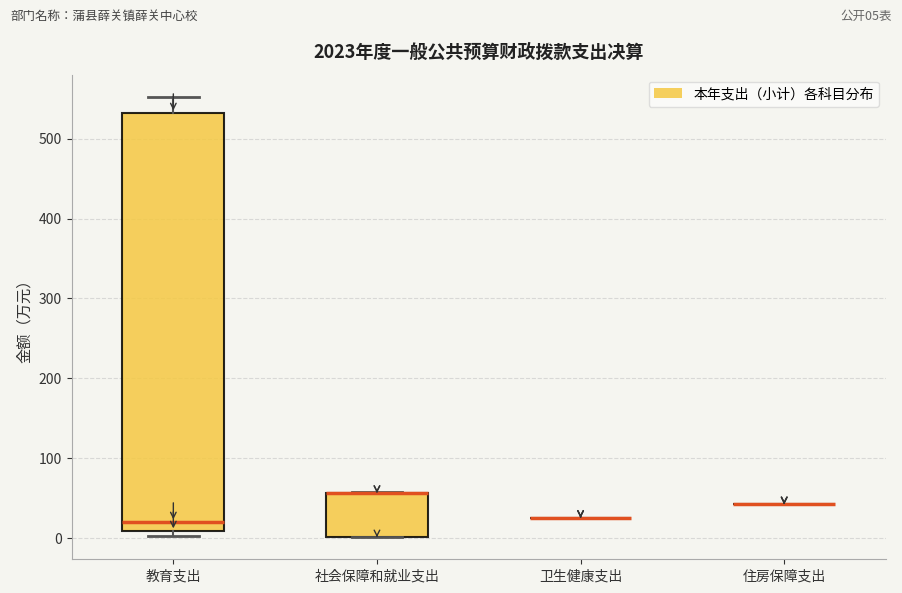

Reading left to right, transcribe this box plot: for each box, give where its median line is, the range the box spans, and where its two whiskers end, as read against the y-axis. The values are not printed on the chart, so give them approximately, as read against the axis.

教育支出: median 20, box 10 to 530, whiskers 0 to 550
社会保障和就业支出: median 60 (drawn on the box's upper edge), box 0 to 60, whiskers 0 to 60
卫生健康支出: box collapsed to a line at 30, whiskers 30 to 30
住房保障支出: box collapsed to a line at 40, whiskers 40 to 40